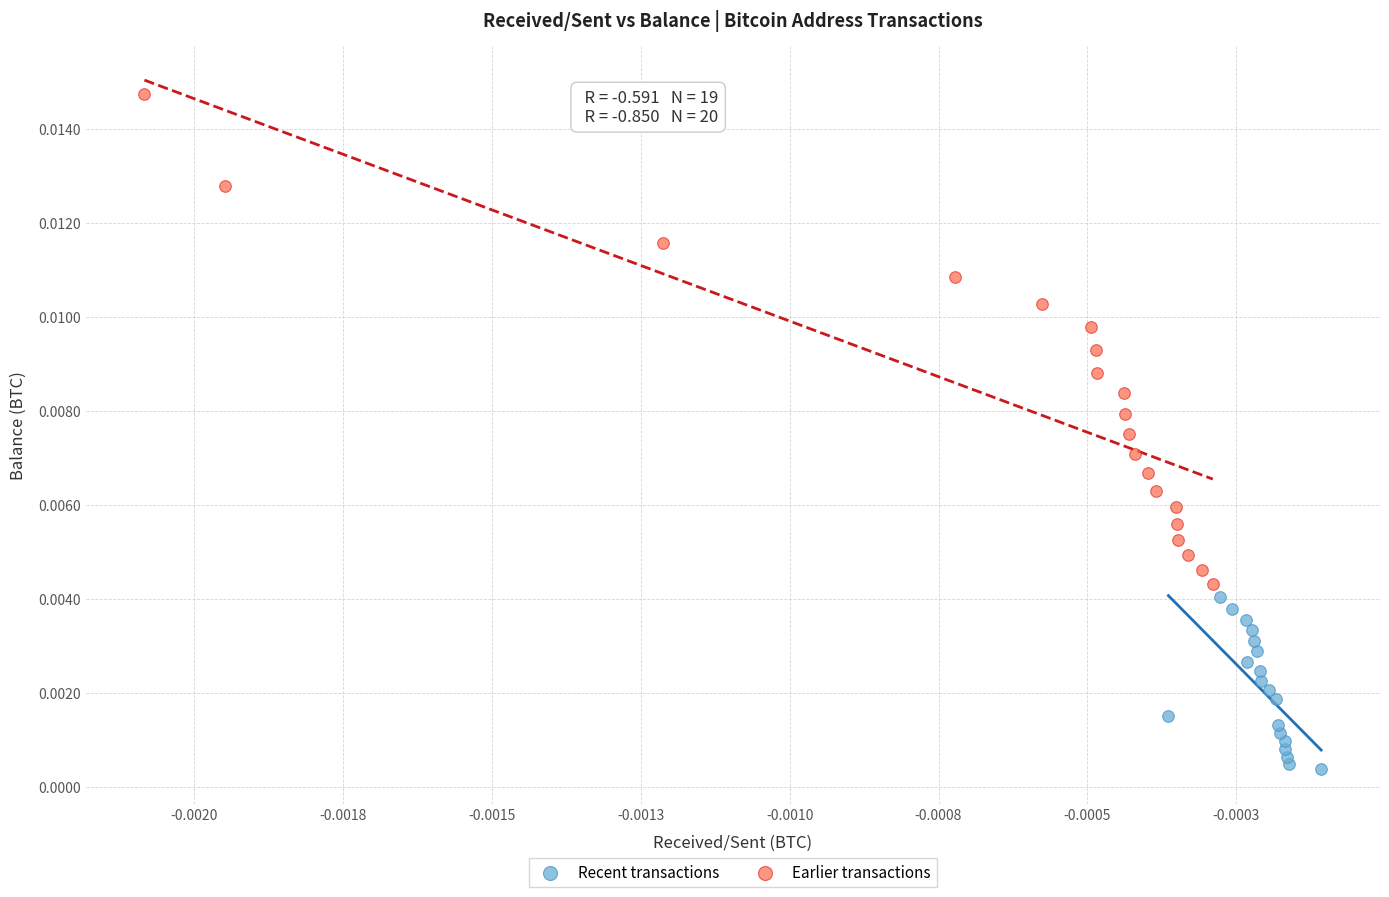

Which series contains the highest Y value?

Earlier transactions